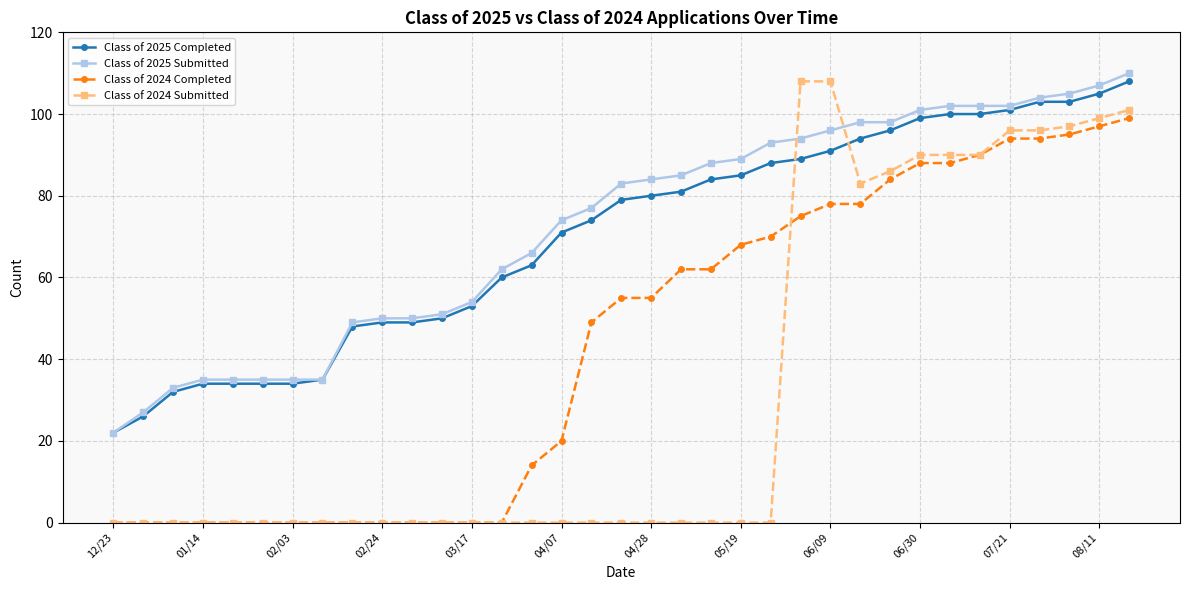

Which series has the largest range (max minus min)?

Class of 2024 Submitted